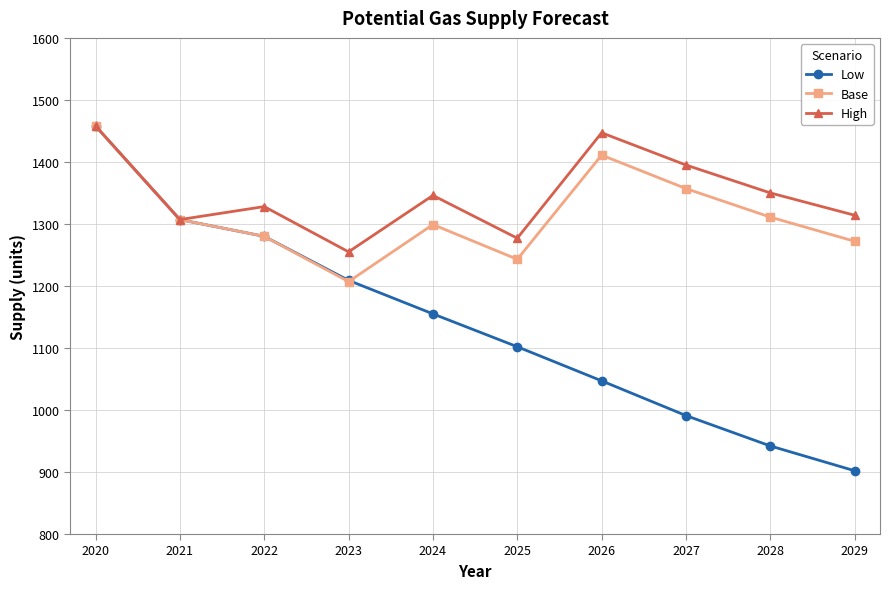

Count the number of data series in this chart.

3